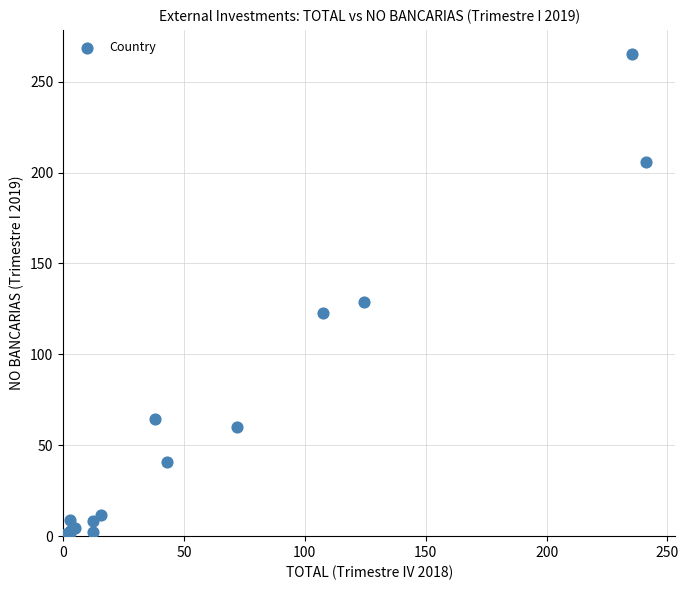

What Y value in the scatter plot is closest to 132?

128.6